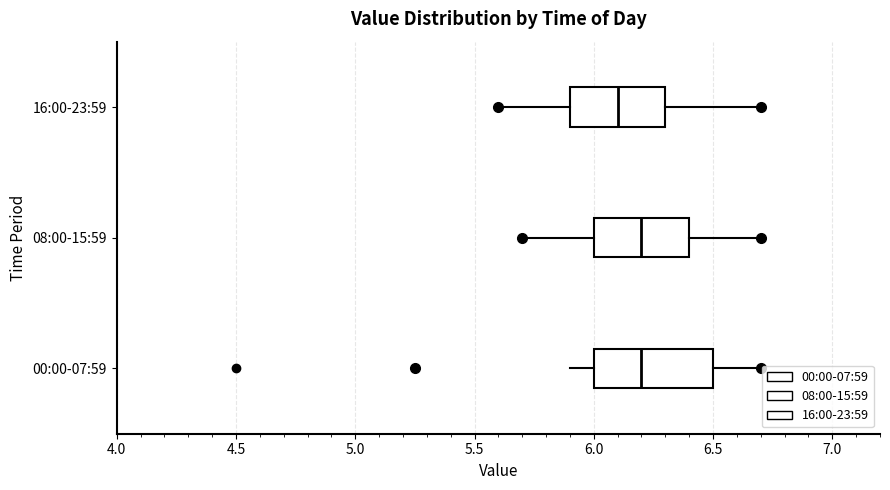

Where does the left whisker of the box for 08:00-15:59 end on the x-axis? The values are not printed on the chart, so give them approximately, as read against the axis.

5.7